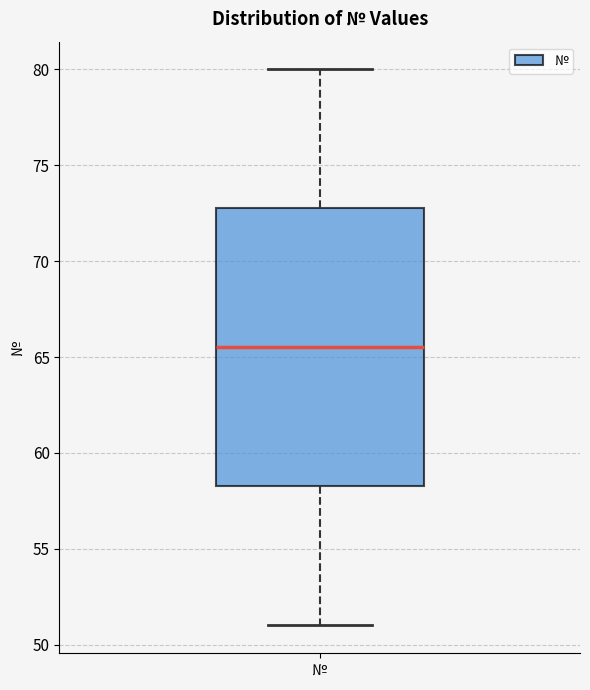

Read this box plot against the y-axis: the position of the median line, the range covered by the box, and the ends of both whiskers. The values are not printed on the chart, so give them approximately, as read against the axis.

median 65.5, box 58.5 to 73.0, whiskers 51.0 to 80.0